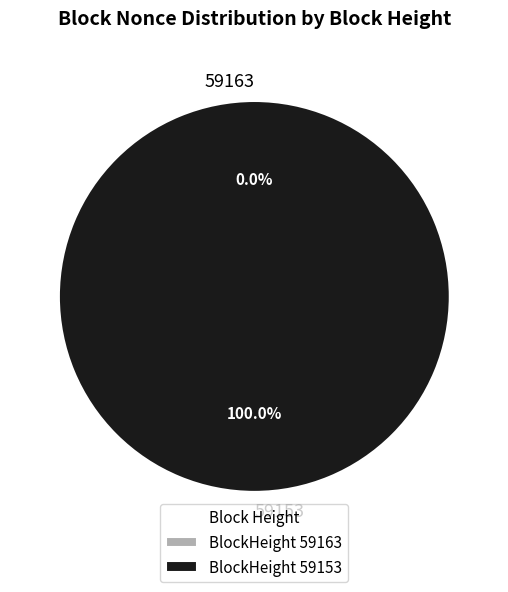

Does 59163 represent more than half of the total?

No